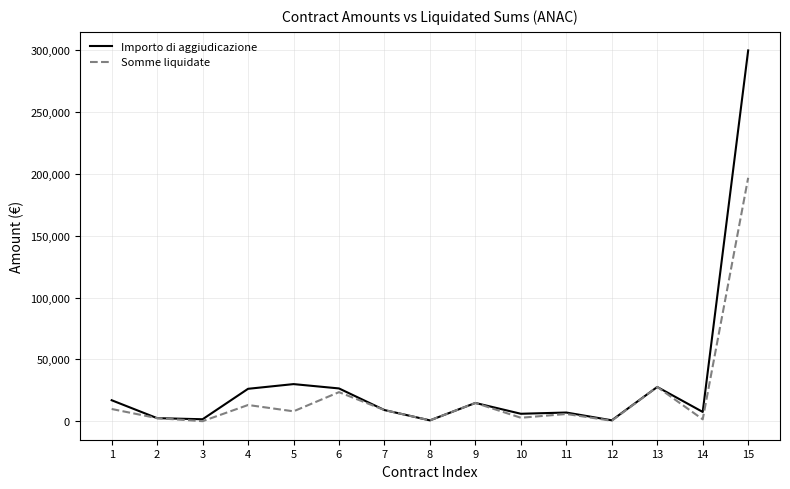

Which series has the largest range (max minus min)?

Importo di aggiudicazione